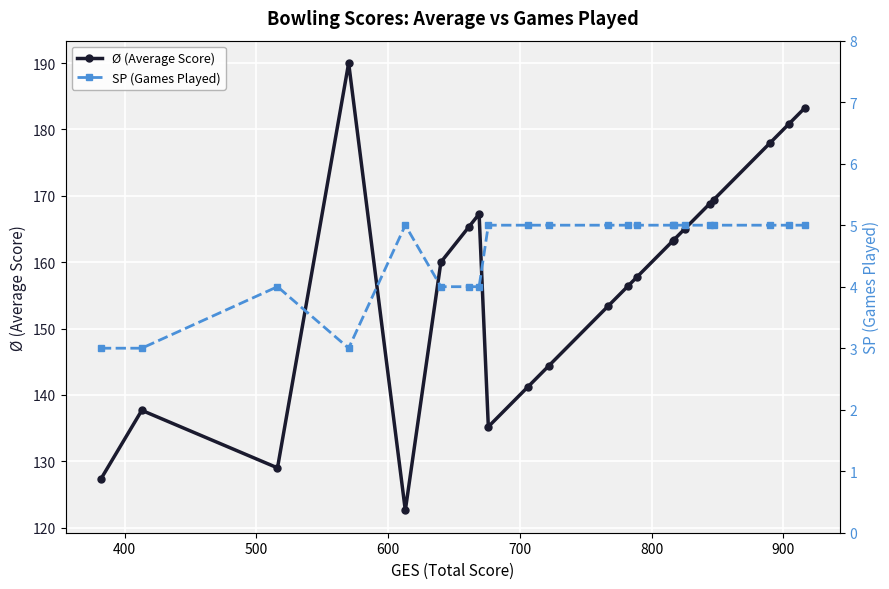

What are all the series names shown in the legend?

Ø (Average Score), SP (Games Played)